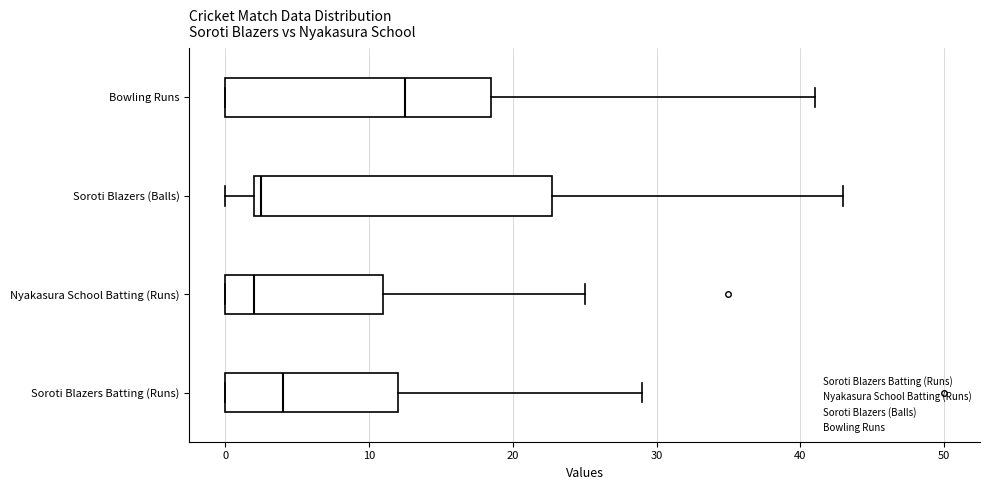

Reading bottom to top, transcribe this box plot: for each box, give where its median line is, the range the box spans, and where its two whiskers end, as read against the x-axis. The values are not printed on the chart, so give them approximately, as read against the axis.

Soroti Blazers Batting (Runs): median 4, box 0 to 12, whiskers 0 to 29
Nyakasura School Batting (Runs): median 2, box 0 to 11, whiskers 0 to 25
Soroti Blazers (Balls): median 3, box 2 to 23, whiskers 0 to 43
Bowling Runs: median 13, box 0 to 19, whiskers 0 to 41